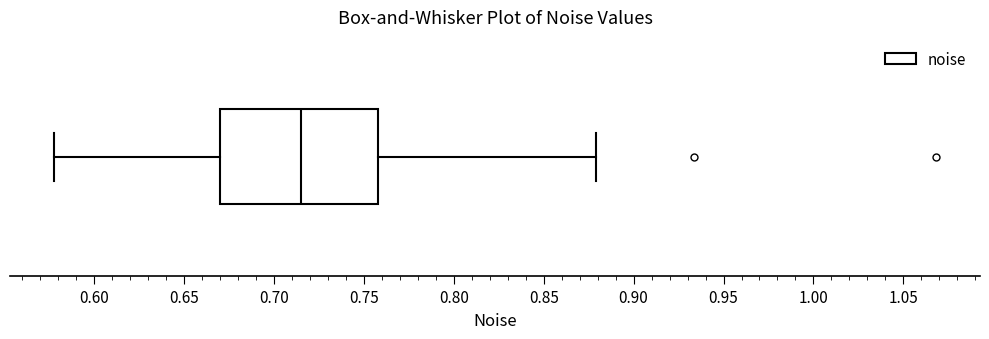

Read this box plot against the x-axis: the position of the median line, the range covered by the box, and the ends of both whiskers. The values are not printed on the chart, so give them approximately, as read against the axis.

median 0.715, box 0.670 to 0.760, whiskers 0.580 to 0.880